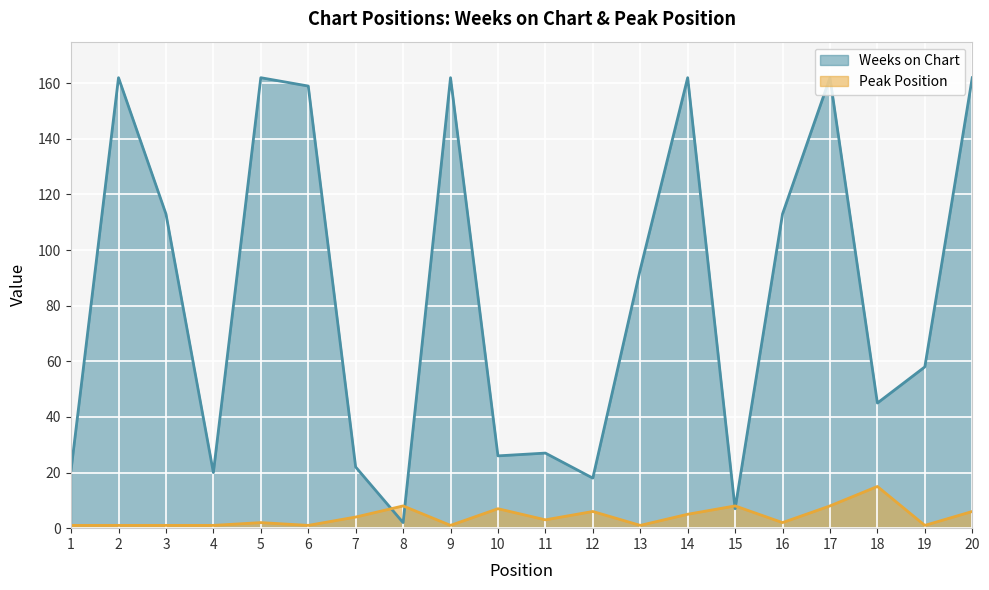

What is the difference between the Peak Position values at 20 and 3?

5